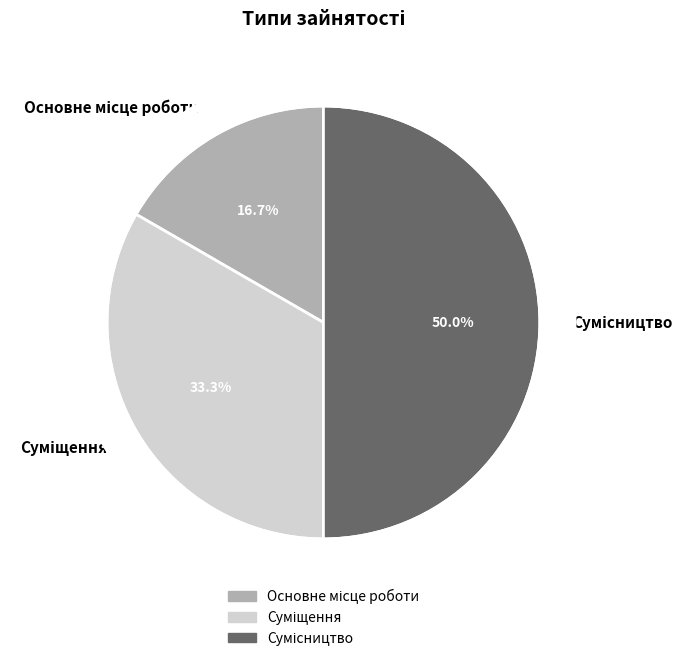

Which category has the smallest portion of the pie?

Основне місце роботи